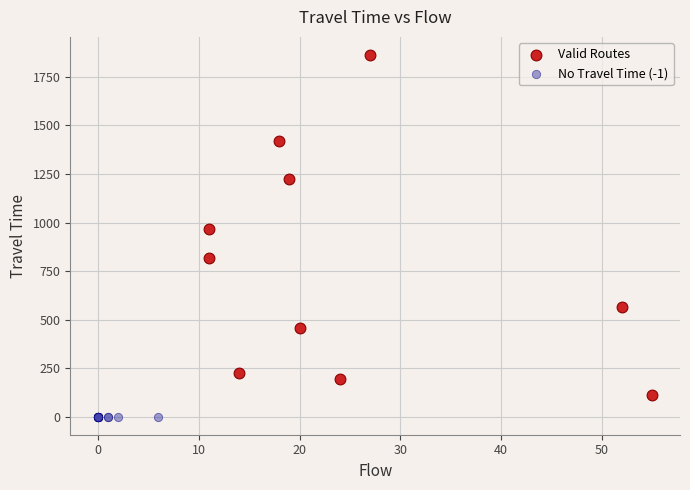

Which series reaches the minimum Y coordinate?

No Travel Time (-1)